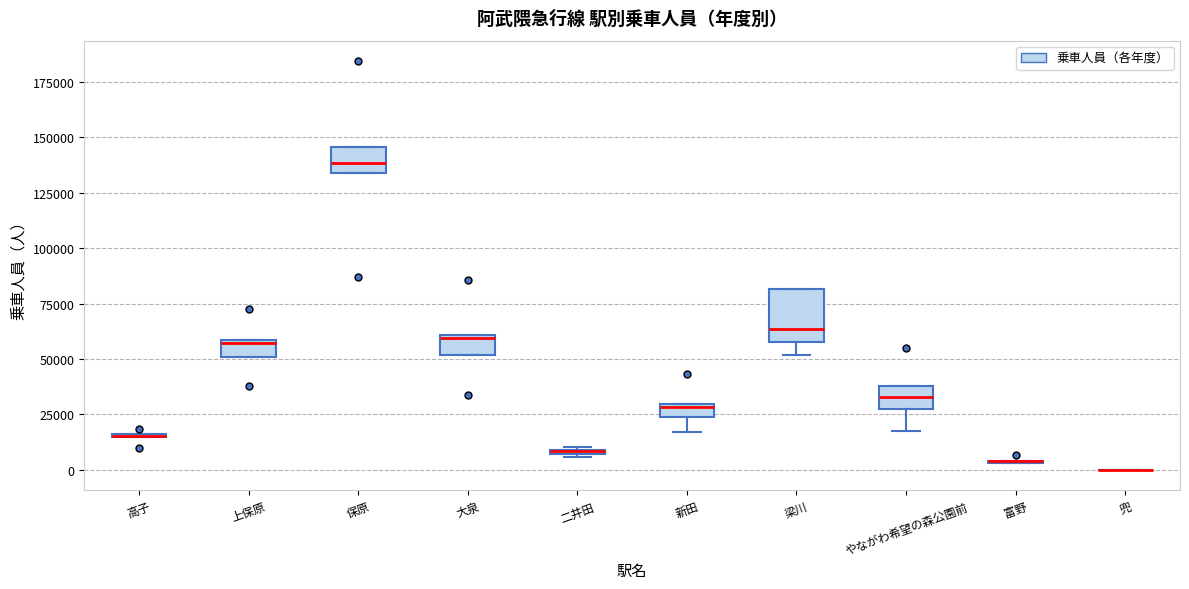

Which box is the tallest, from its lower edge to its upper edge?

梁川